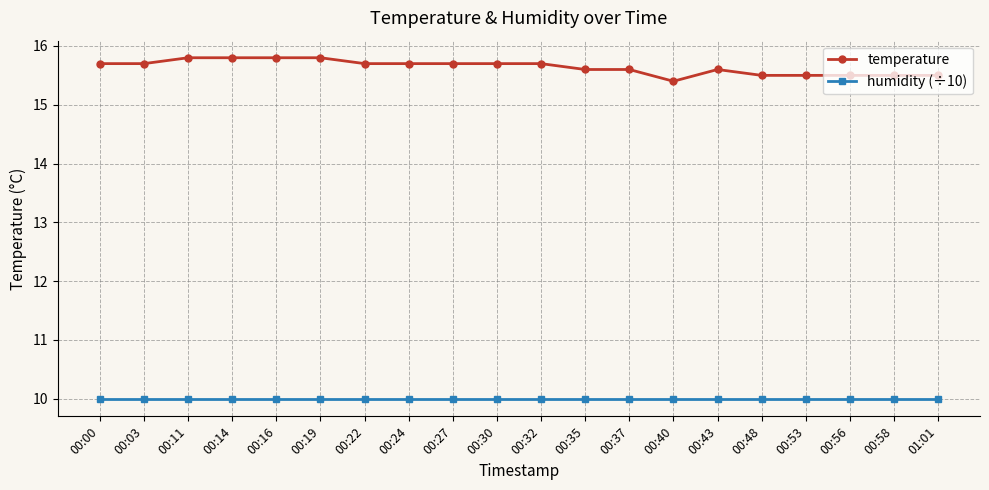

What is the sum of all temperature values?

312.8